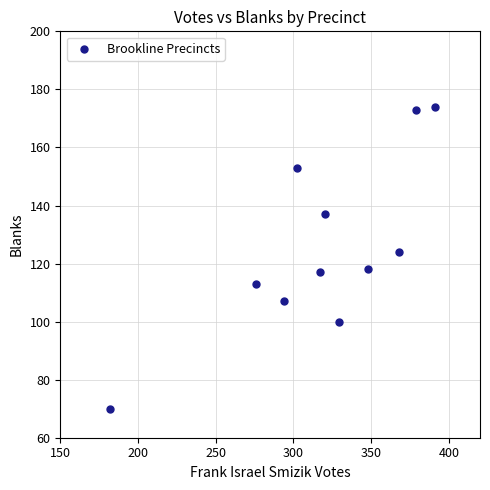

What Y value in the scatter plot is closest to 122?

124